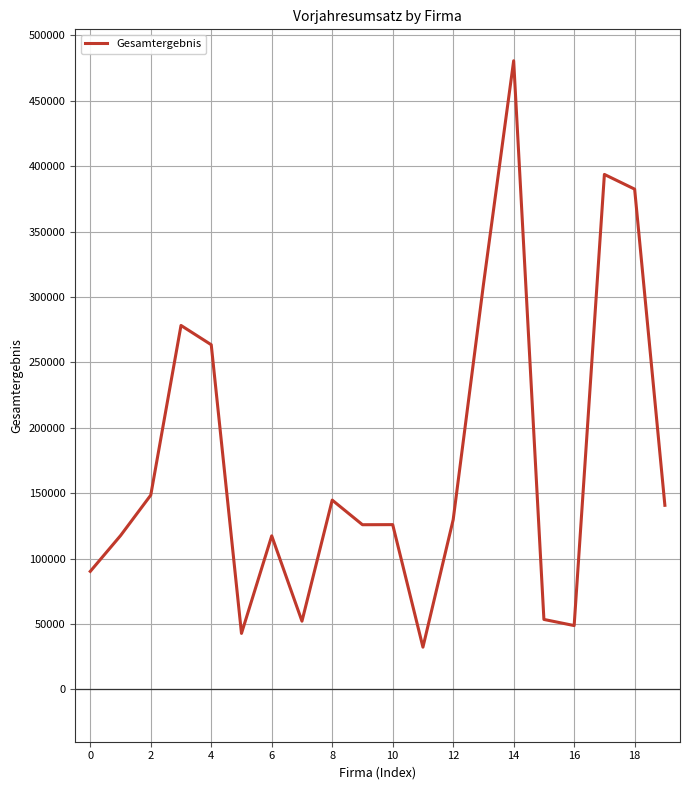

What is the difference between the maximum and minimum values?

448248